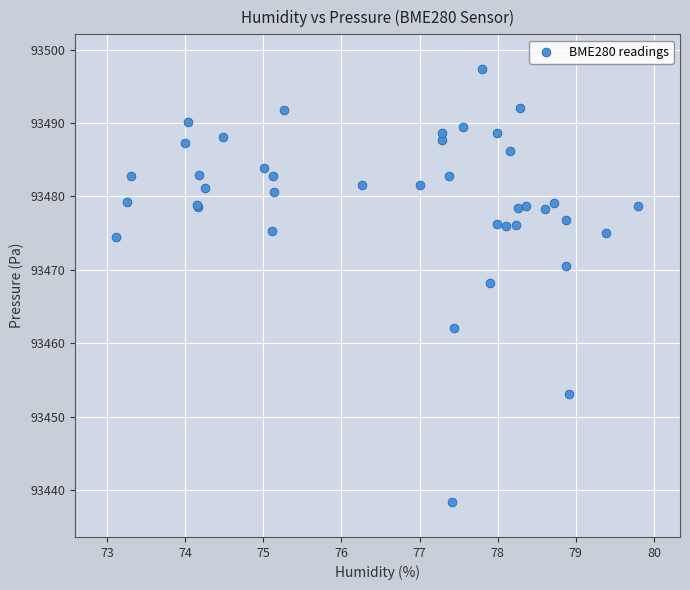

What Y value in the scatter plot is closest to 93467?

93468.2